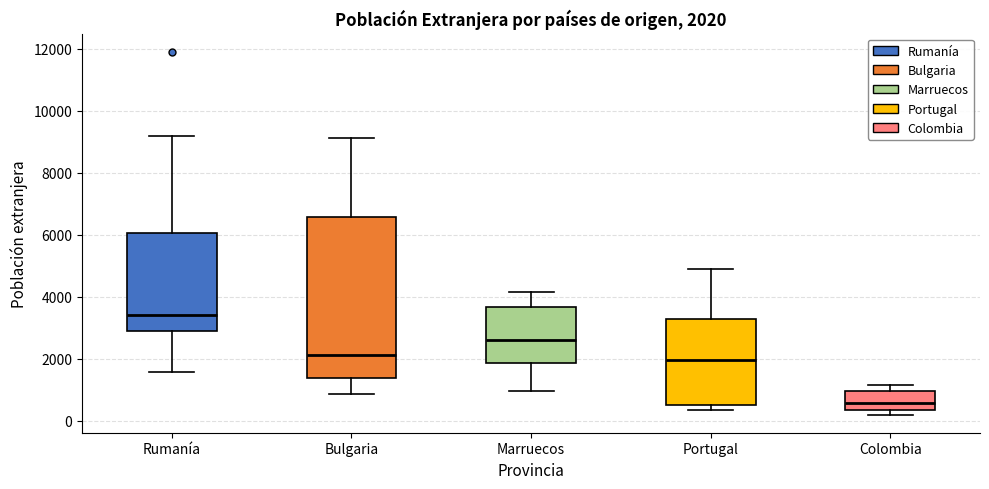

Which box is the tallest, from its lower edge to its upper edge?

Bulgaria